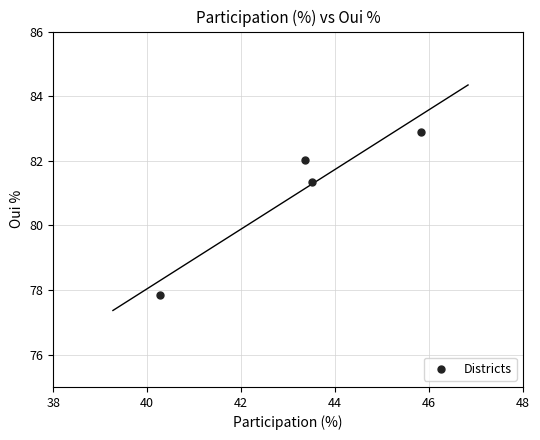

What is the range of X values (max minus min)?

5.6